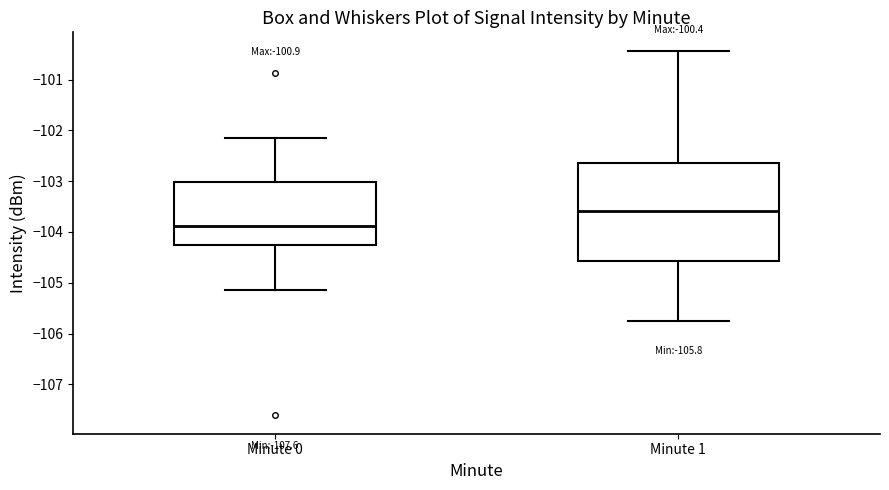

Comparing the boxes themselves (not the whiskers), which one is the tallest?

Minute 1